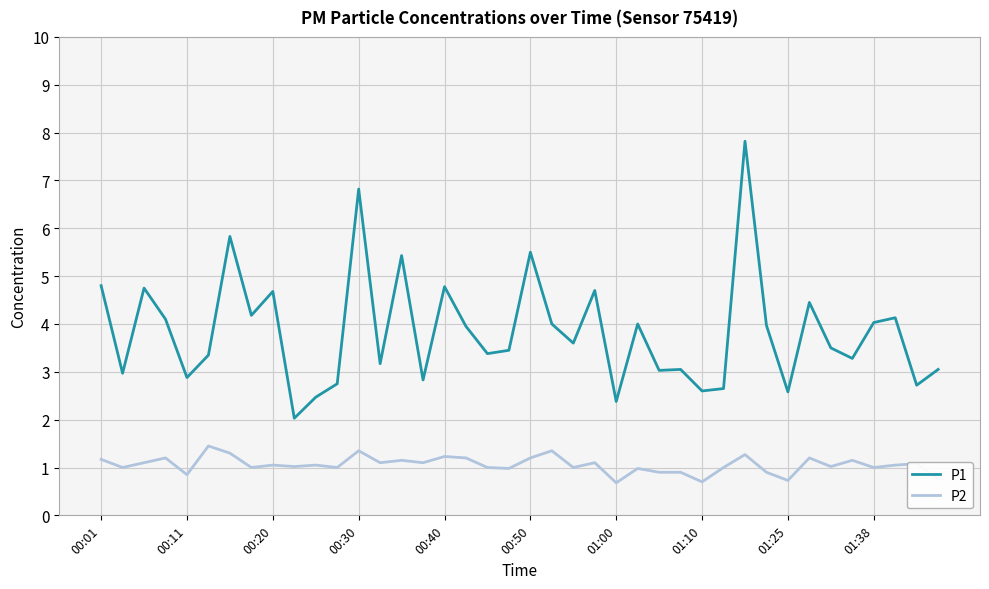

What are all the series names shown in the legend?

P1, P2